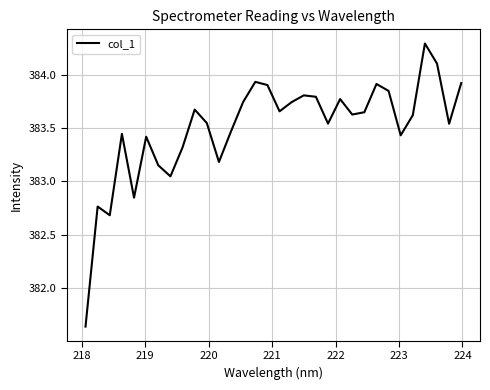

What is the difference between the maximum and minimum values?

2.7